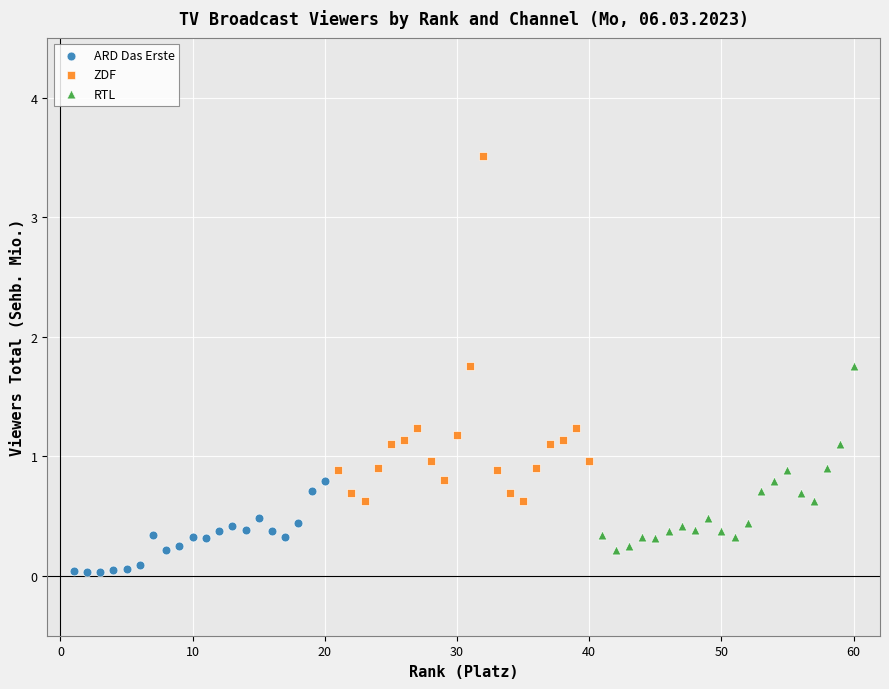

What are all the series names shown in the legend?

ARD Das Erste, ZDF, RTL